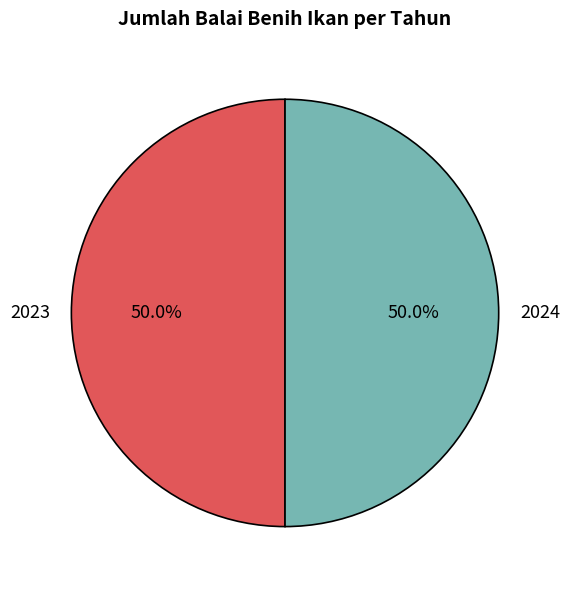

Count the number of slices in the pie.

2